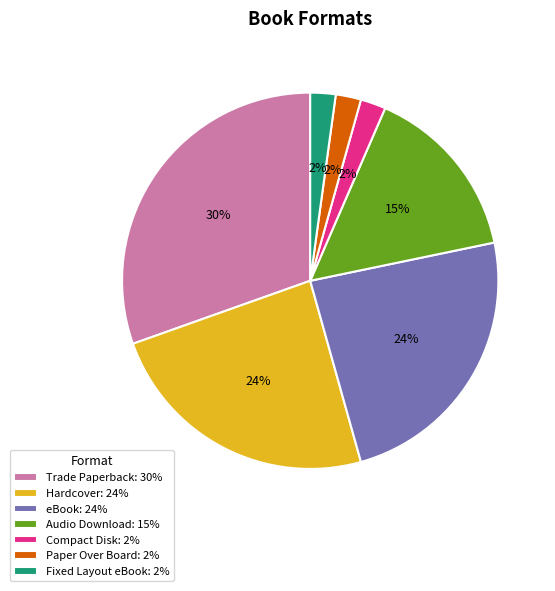

True or false: Audio Download accounts for 15% of the total.

True